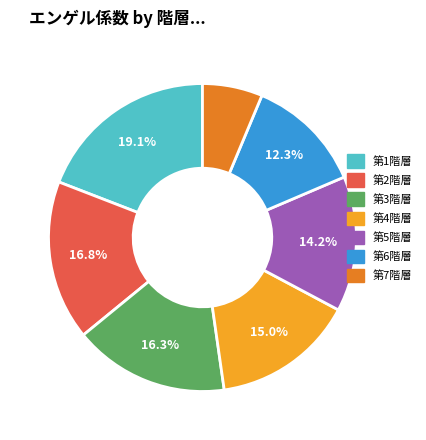

Between 第3階層 and 第1階層, which is larger?

第1階層